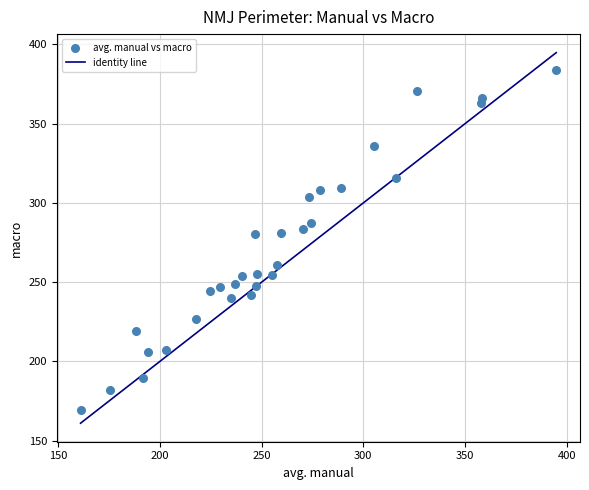

What is the range of Y values (max minus min)?

214.9